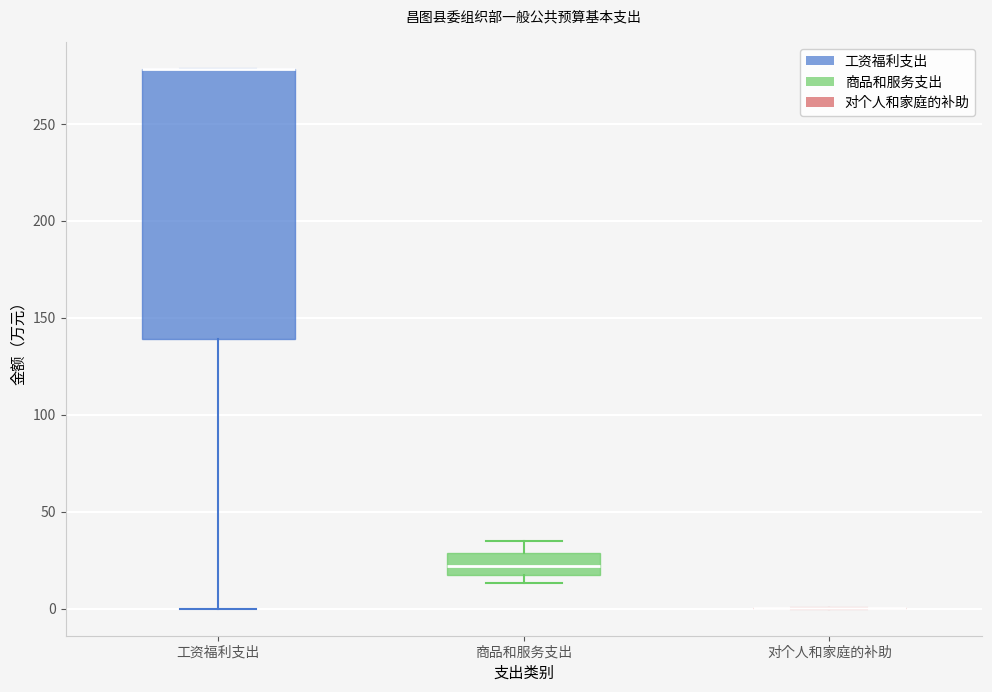

Reading left to right, transcribe this box plot: for each box, give where its median line is, the range the box spans, and where its two whiskers end, as read against the y-axis. The values are not printed on the chart, so give them approximately, as read against the axis.

工资福利支出: median 280 (drawn on the box's upper edge), box 140 to 280, whiskers 0 to 280
商品和服务支出: median 20 (inside the box), box 20 to 30, whiskers 15 to 35
对个人和家庭的补助: box collapsed to a line at 0, whiskers 0 to 0